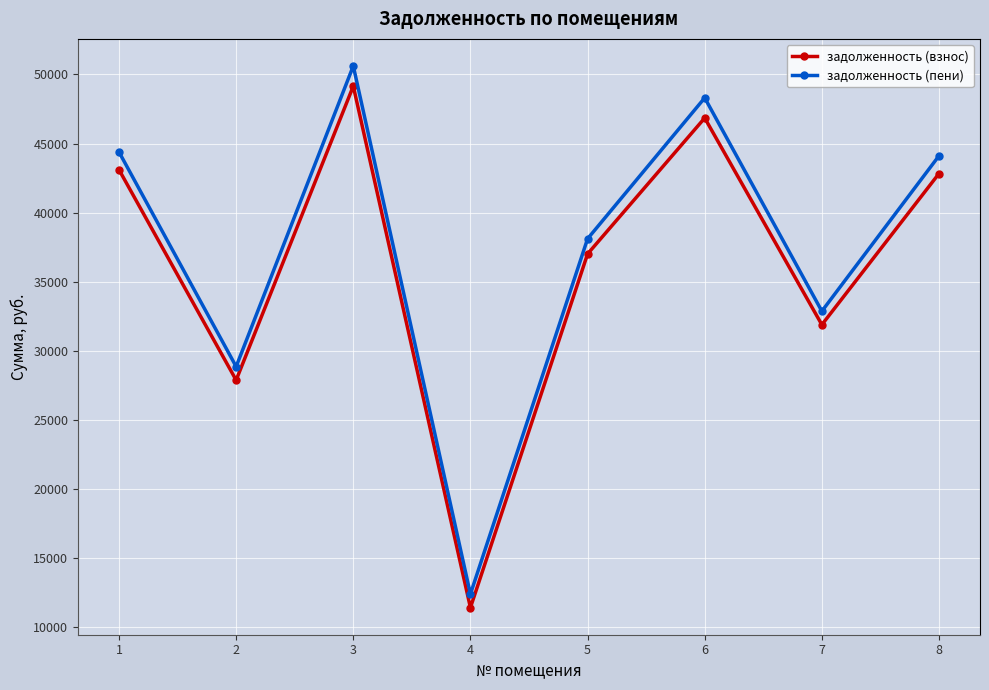

What is the total value across all series at 8?

86939.3